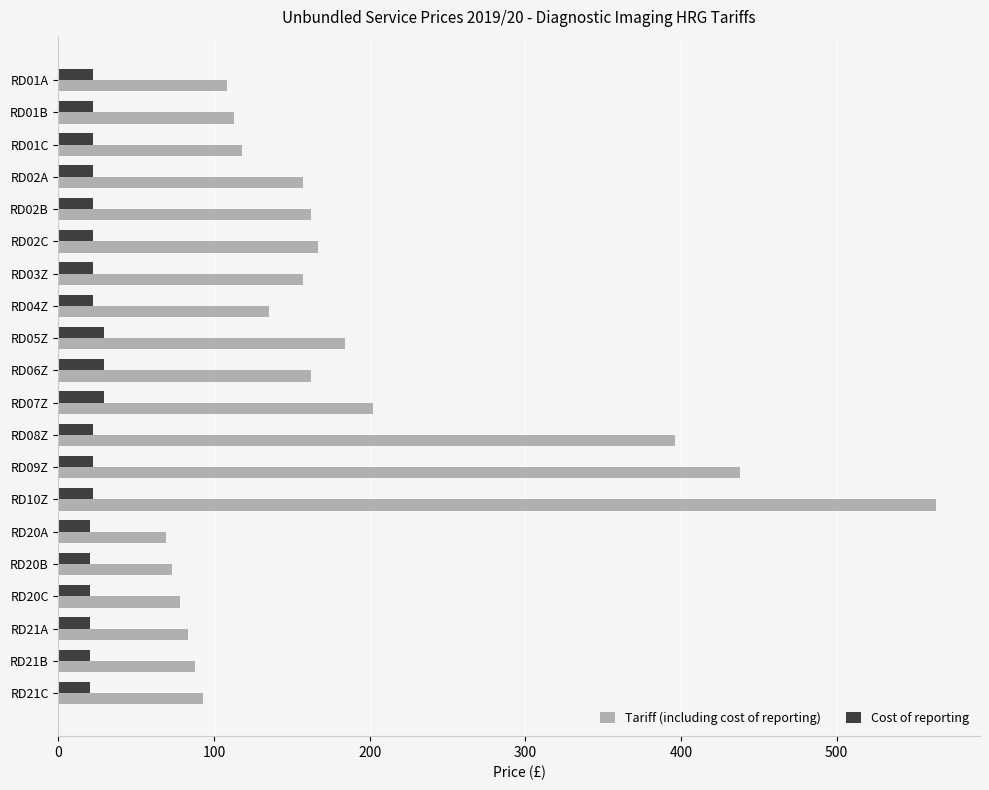

Rank the series by their average value, from lowest to highest.

Cost of reporting, Tariff (including cost of reporting)